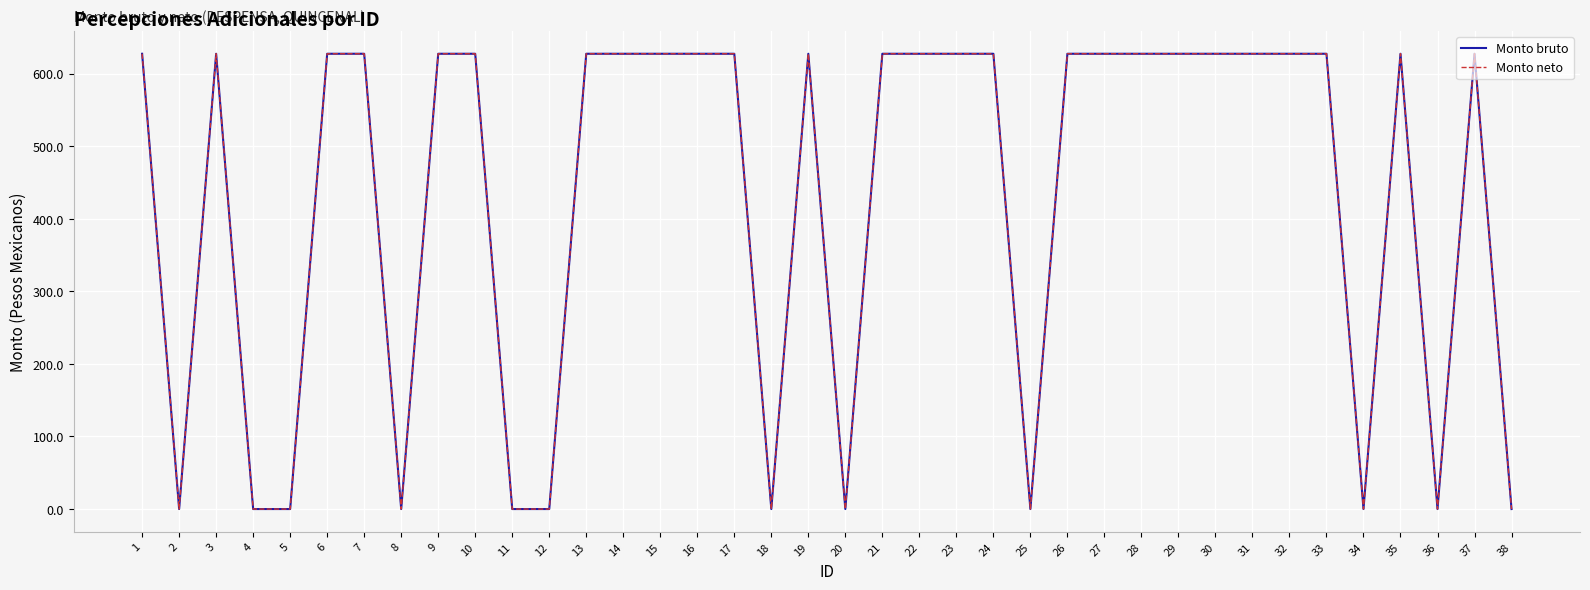

The Monto bruto series shows 374.5 at 13. True or false?

False